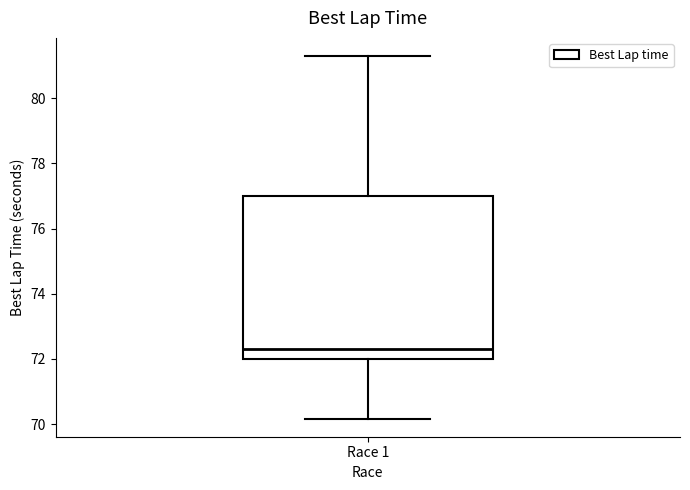

Transcribe this box plot: give where the median line is, the range the box spans, and where the two whiskers end, as read against the y-axis. The values are not printed on the chart, so give them approximately, as read against the axis.

median 72.4, box 72.0 to 77.0, whiskers 70.2 to 81.2